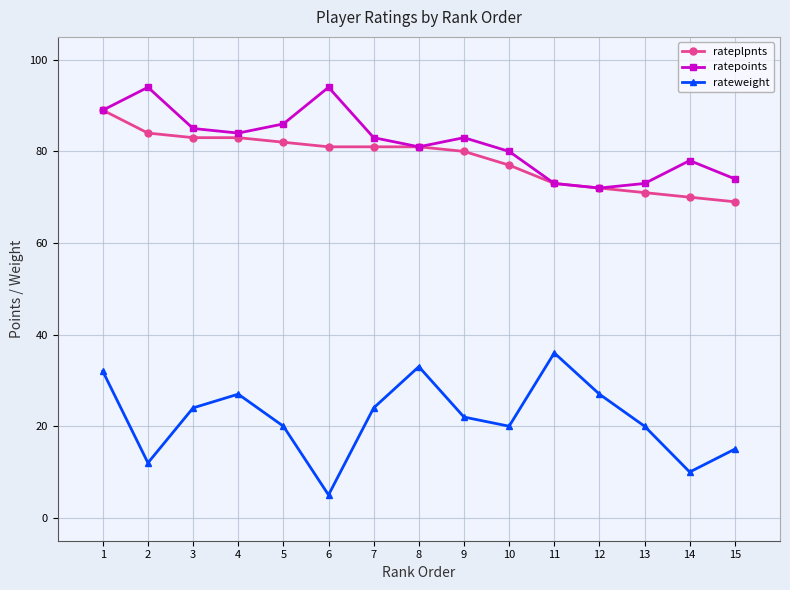

Reading right to left, what are all the values shown in this chart?

rateplpnts: 15=69	14=70	13=71	12=72	11=73	10=77	9=80	8=81	7=81	6=81	5=82	4=83	3=83	2=84	1=89
ratepoints: 15=74	14=78	13=73	12=72	11=73	10=80	9=83	8=81	7=83	6=94	5=86	4=84	3=85	2=94	1=89
rateweight: 15=15	14=10	13=20	12=27	11=36	10=20	9=22	8=33	7=24	6=5	5=20	4=27	3=24	2=12	1=32